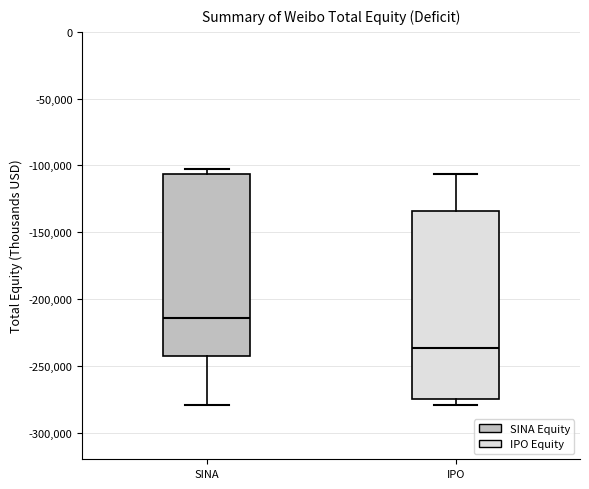

Where is the upper edge of the box for SINA on the y-axis? The values are not printed on the chart, so give them approximately, as read against the axis.

-105000